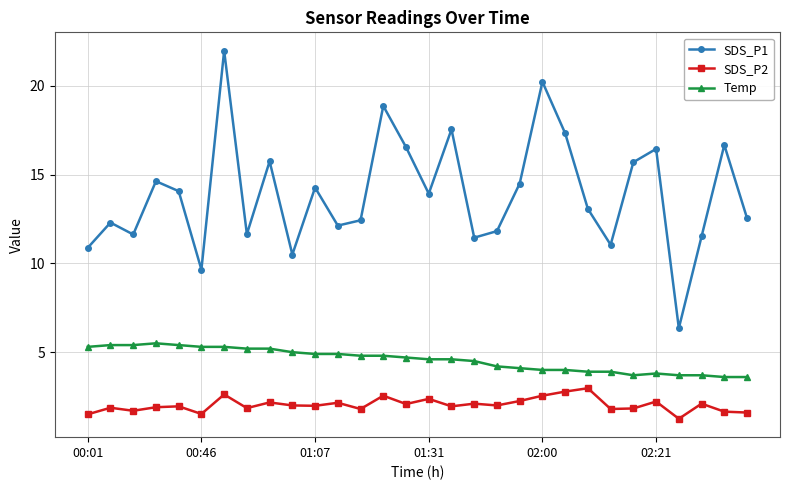

At how many categories does at least one series exceed 8?

29